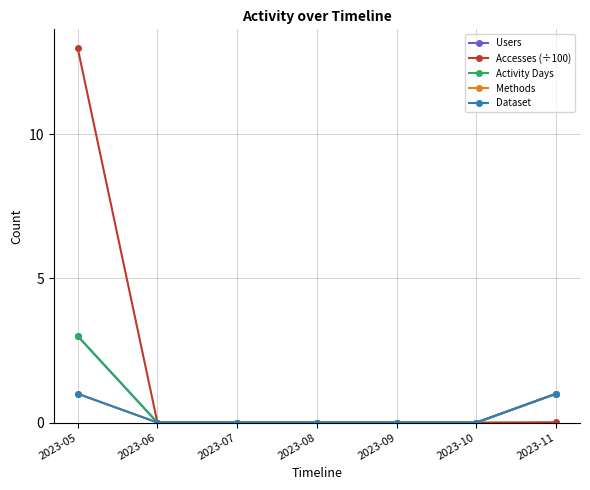

Is the value of Methods at 2023-05 greater than the value of Accesses (÷100) at 2023-11?

Yes